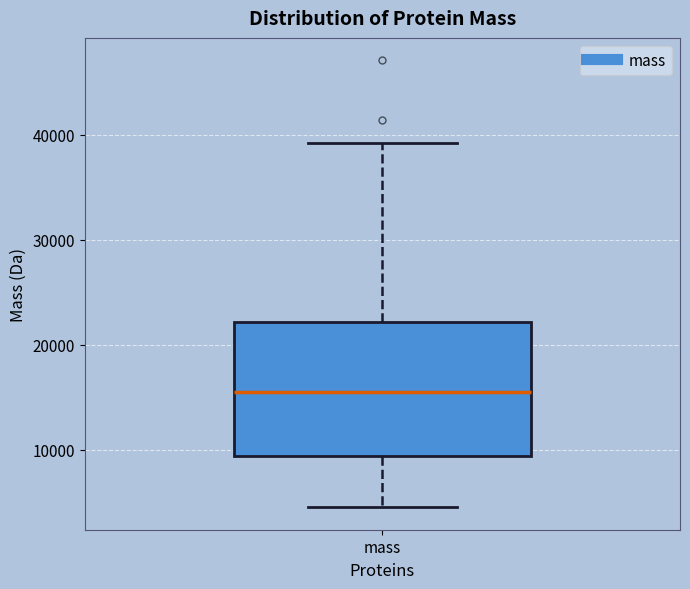

Transcribe this box plot: give where the median line is, the range the box spans, and where the two whiskers end, as read against the y-axis. The values are not printed on the chart, so give them approximately, as read against the axis.

median 15000, box 9000 to 22000, whiskers 5000 to 39000